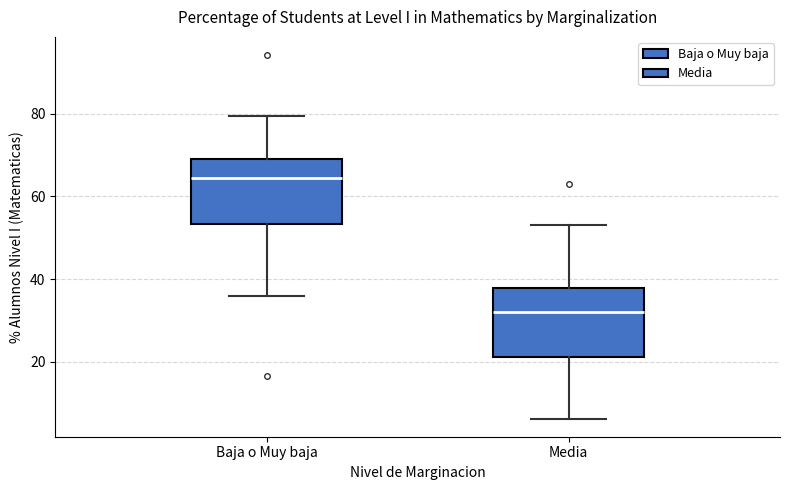

Where is the lower edge of the box for Baja o Muy baja on the y-axis? The values are not printed on the chart, so give them approximately, as read against the axis.

54